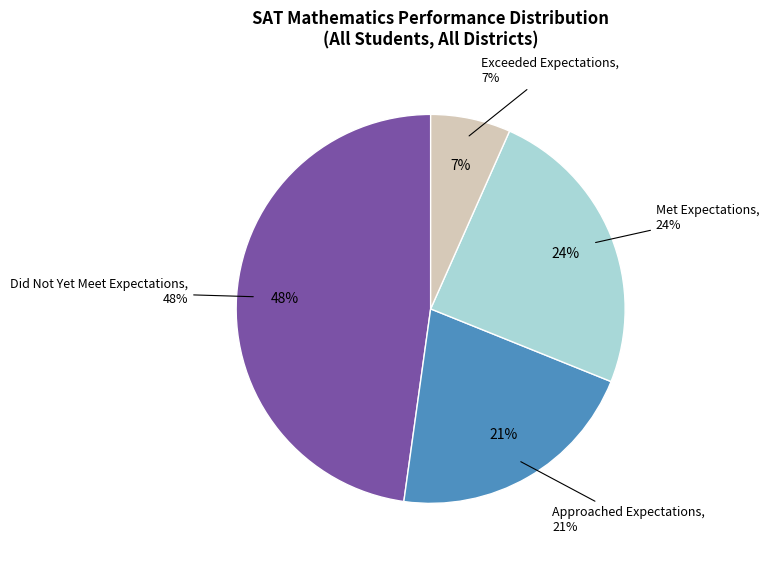

How many segments does this pie chart have?

4